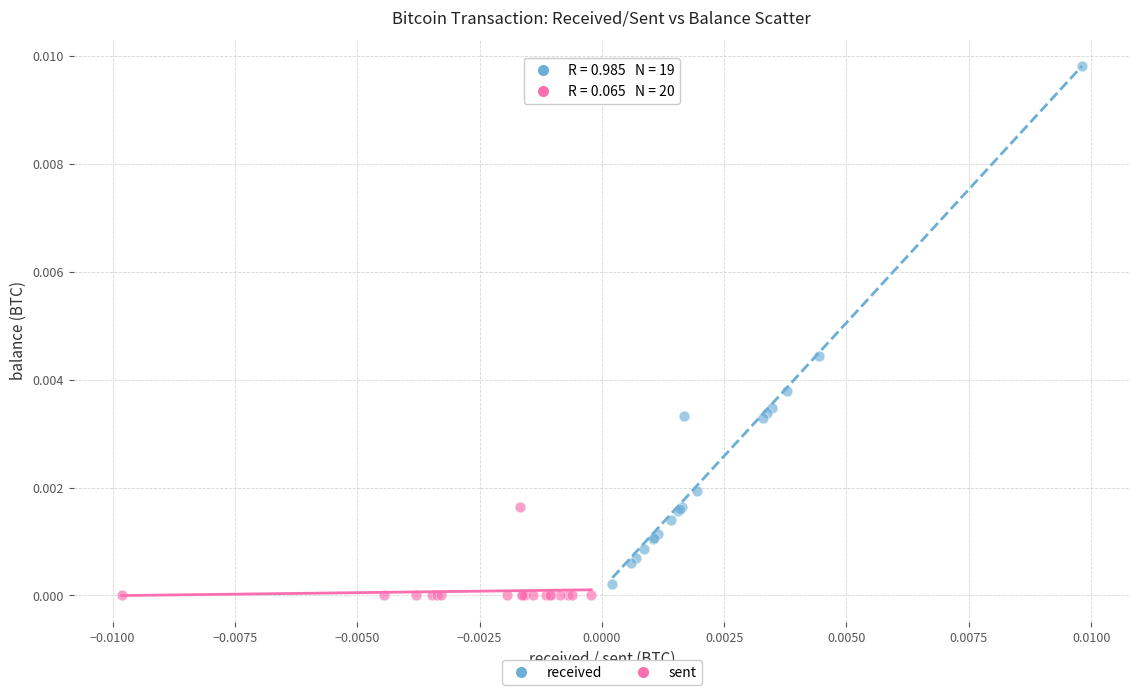

Which series reaches the minimum Y coordinate?

sent